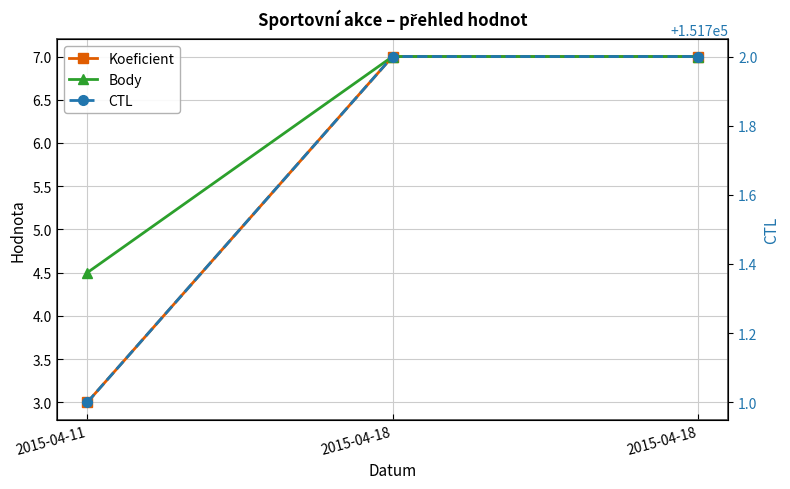

Does the chart display data point markers on the line(s)?

Yes